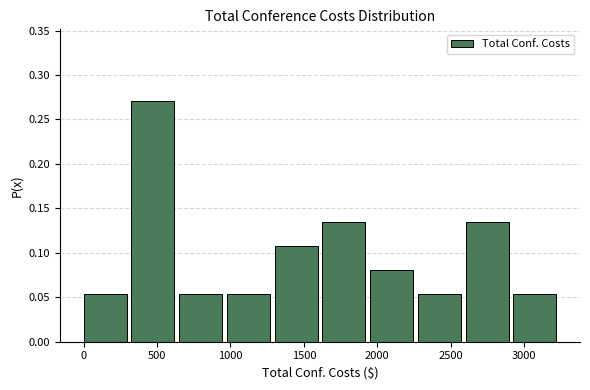

Reading left to right, transcribe this chart: for each bar, give the range it covers on the x-axis and its height. Neither the bar edges nor the heights are printed on the chart, so give them approximately, as read against the axes.

0 to 350: 0.055
350 to 650: 0.270
650 to 1000: 0.055
1000 to 1300: 0.055
1300 to 1650: 0.110
1650 to 1950: 0.135
1950 to 2300: 0.080
2300 to 2600: 0.055
2600 to 2950: 0.135
2950 to 3250: 0.055